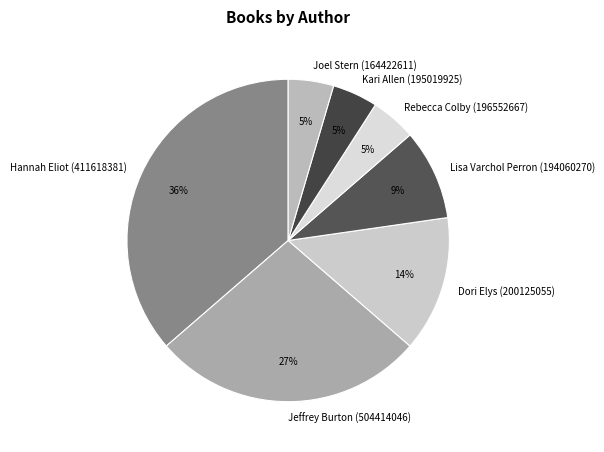

Which category has the biggest portion of the pie?

Hannah Eliot (411618381)